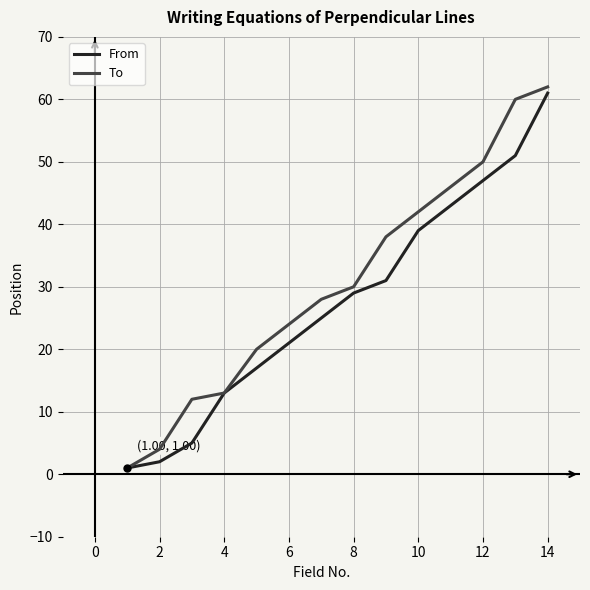

What is the greatest value displayed?

62